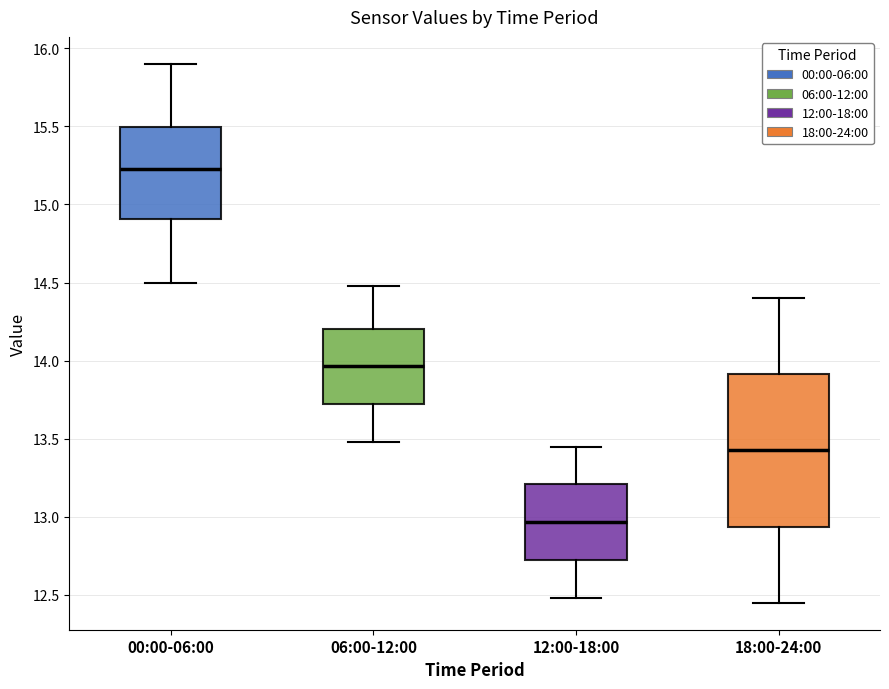

Which box is the tallest, from its lower edge to its upper edge?

18:00-24:00